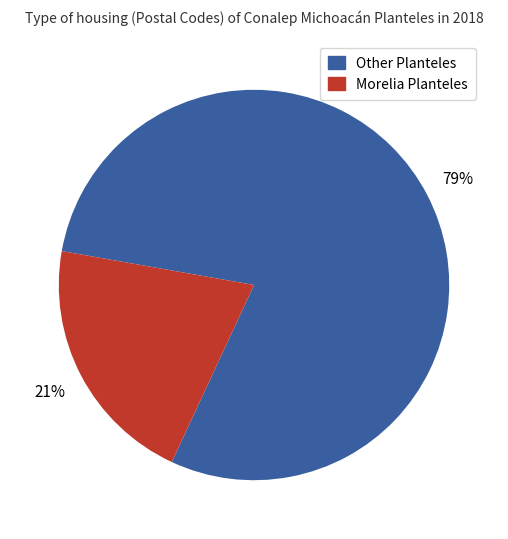

How many slices are in this pie chart?

2